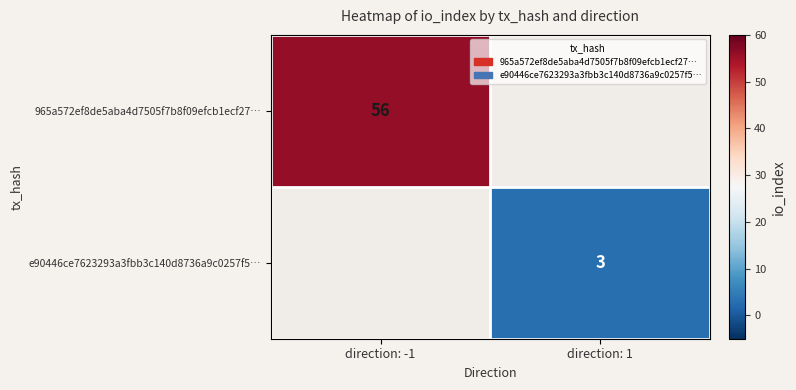

Is the value of 965a572ef8de5aba4d7505f7b8f09efcb1ecf27… at direction: -1 greater than the value of e90446ce7623293a3fbb3c140d8736a9c0257f5… at direction: 1?

Yes